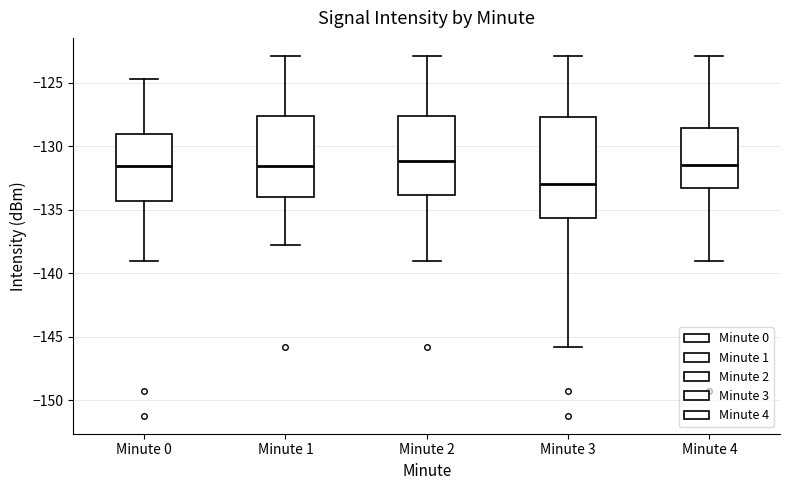

Reading left to right, read every box against the y-axis: the position of its median line, the range the box covers, and the ends of its whiskers. The values are not printed on the chart, so give them approximately, as read against the axis.

Minute 0: median -131.5, box -134.5 to -129.0, whiskers -139.0 to -124.5
Minute 1: median -131.5, box -134.0 to -127.5, whiskers -138.0 to -123.0
Minute 2: median -131.0, box -134.0 to -127.5, whiskers -139.0 to -123.0
Minute 3: median -133.0, box -135.5 to -127.5, whiskers -146.0 to -123.0
Minute 4: median -131.5, box -133.5 to -128.5, whiskers -139.0 to -123.0